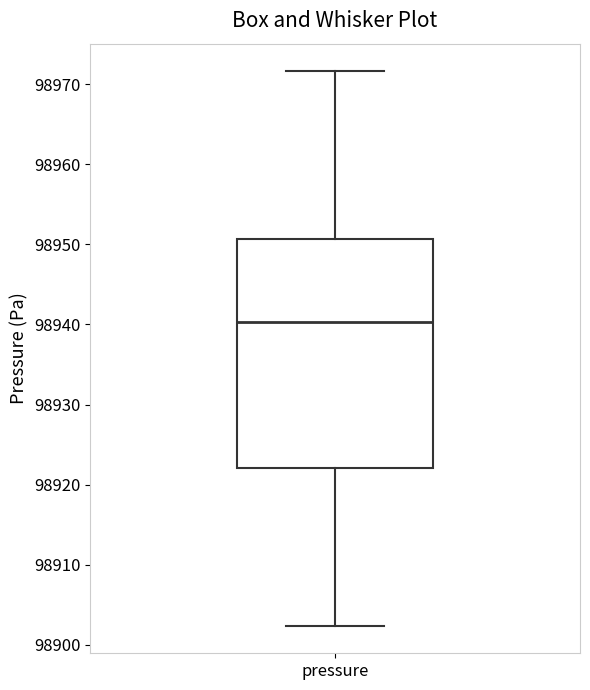

Where does the median line of the box for pressure sit on the y-axis? The values are not printed on the chart, so give them approximately, as read against the axis.

98940